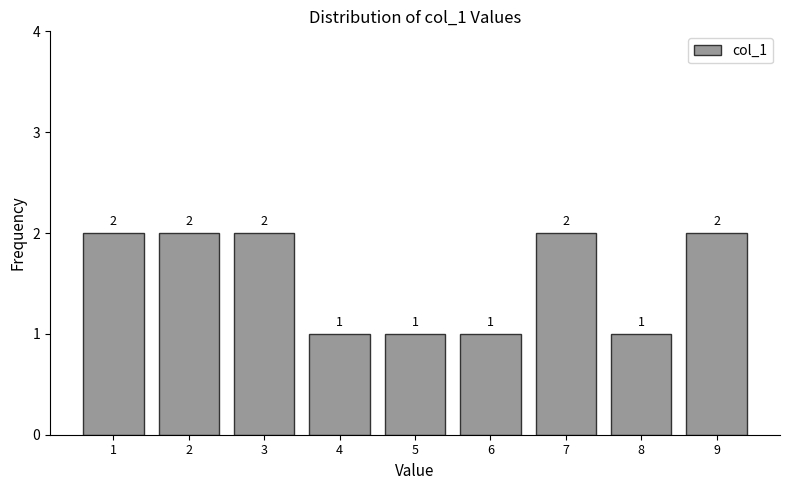

Reading right to left, transcribe all the data shown in this chart.

9=2	8=1	7=2	6=1	5=1	4=1	3=2	2=2	1=2